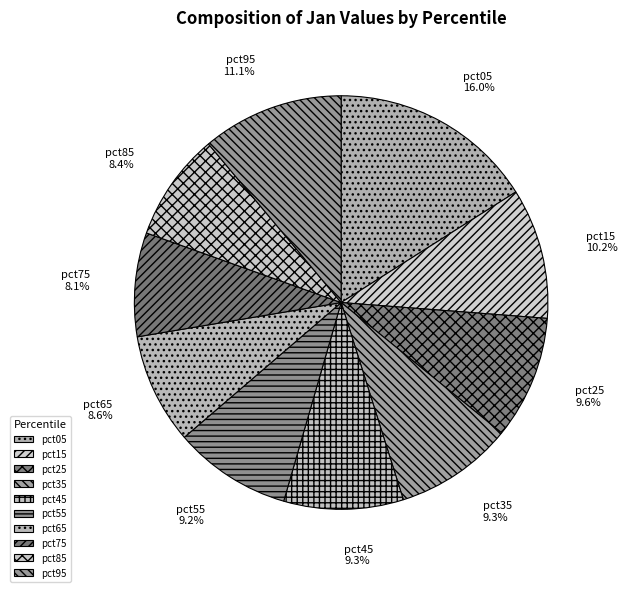

What portion of the pie excludes pct75?

91.9%